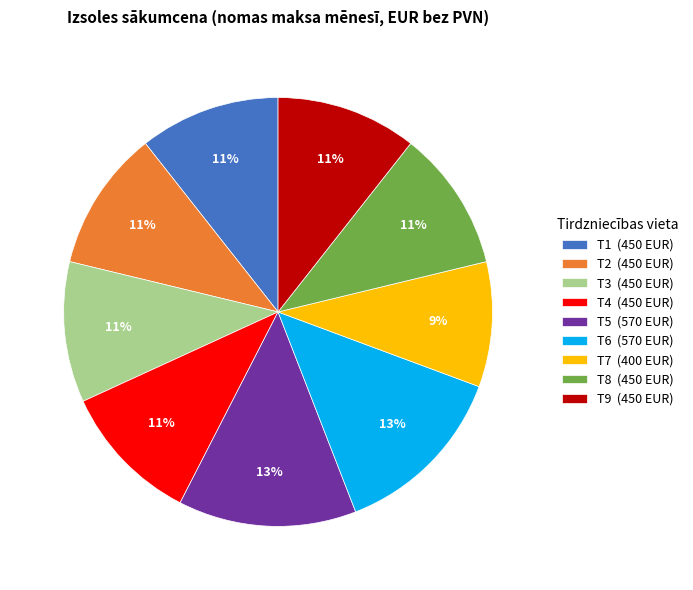

To the nearest percent, what is the combined percentage of T2 and T5?

24%